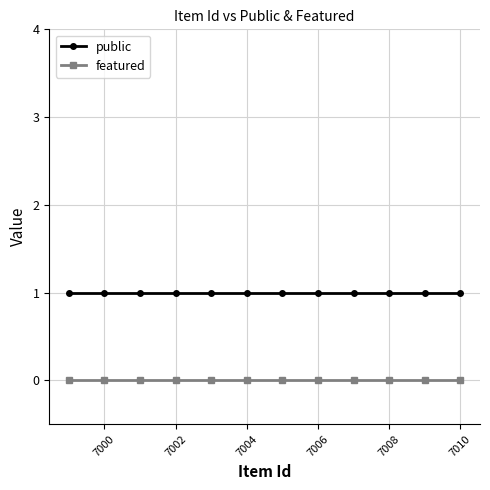

List the series in order of their overall mean, lowest first.

featured, public